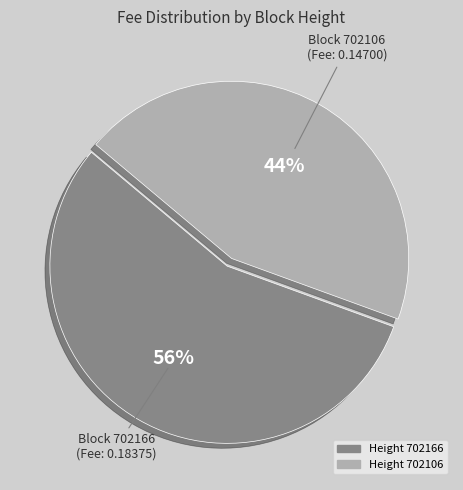

Does any single category account for the majority?

Yes